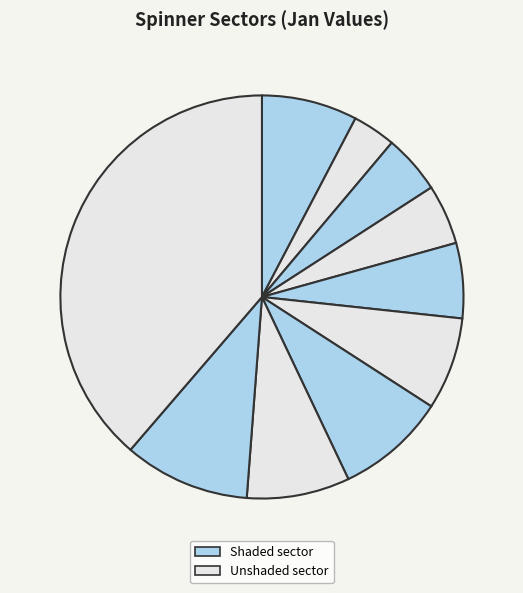

Count the number of slices in the pie.

10